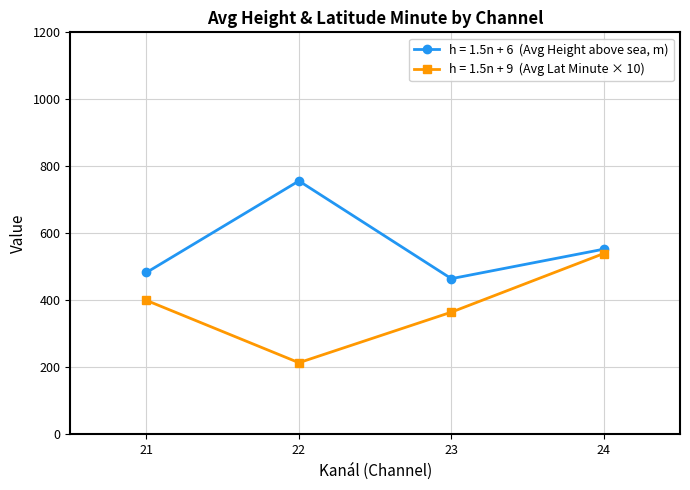

What is the total value across all series at 22?

970.8